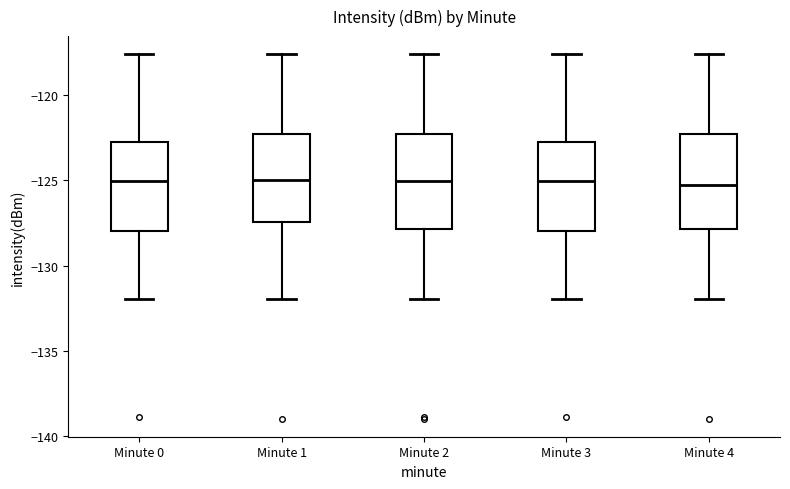

Reading left to right, transcribe this box plot: for each box, give where its median line is, the range the box spans, and where its two whiskers end, as read against the y-axis. The values are not printed on the chart, so give them approximately, as read against the axis.

Minute 0: median -125.0, box -128.0 to -122.5, whiskers -132.0 to -117.5
Minute 1: median -125.0, box -127.5 to -122.5, whiskers -132.0 to -117.5
Minute 2: median -125.0, box -128.0 to -122.5, whiskers -132.0 to -117.5
Minute 3: median -125.0, box -128.0 to -122.5, whiskers -132.0 to -117.5
Minute 4: median -125.5, box -128.0 to -122.5, whiskers -132.0 to -117.5